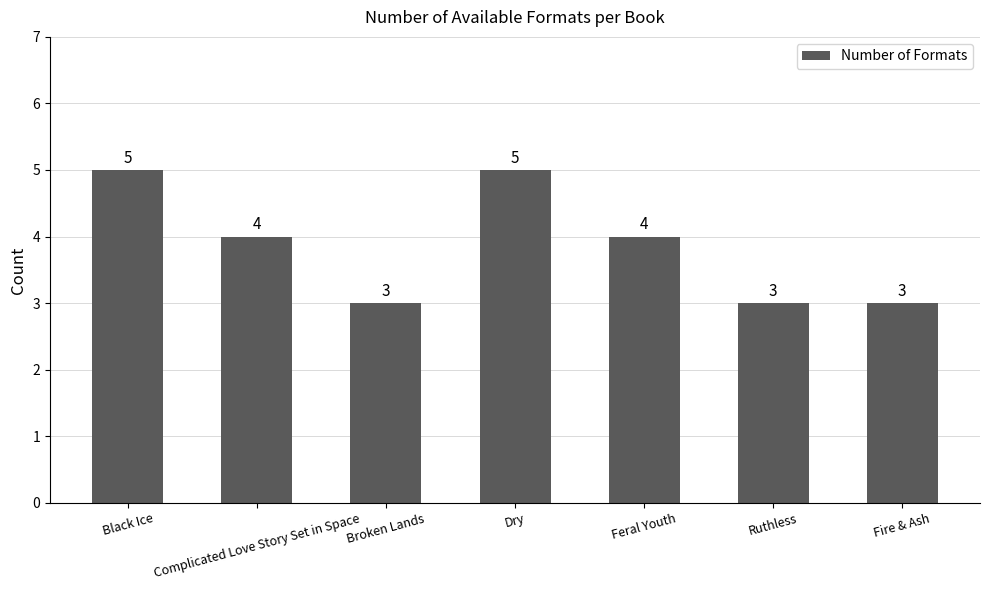

Is it true that the value at Complicated Love Story Set in Space is 4?

True